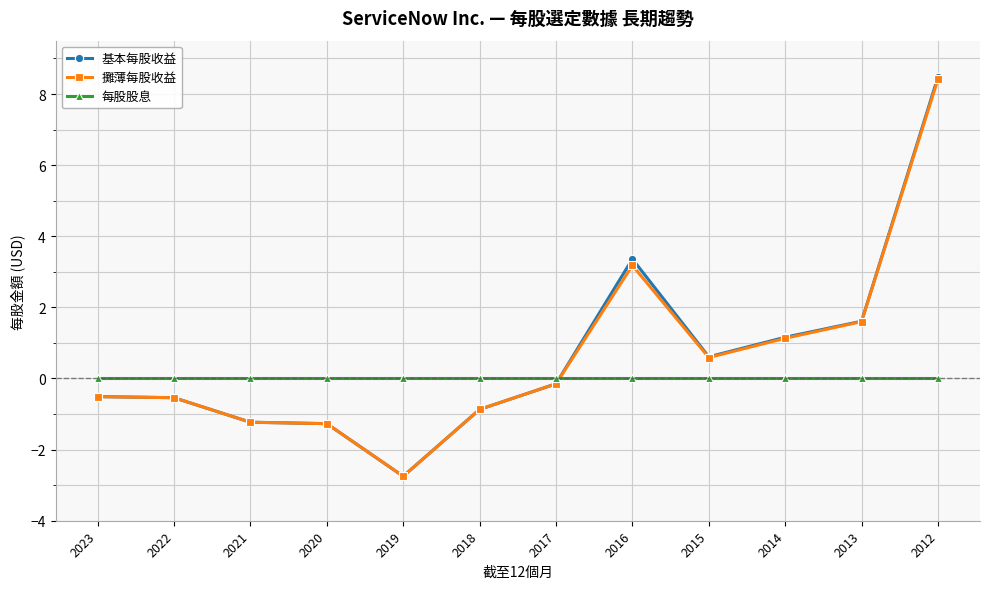

How many lines are shown in the chart?

3